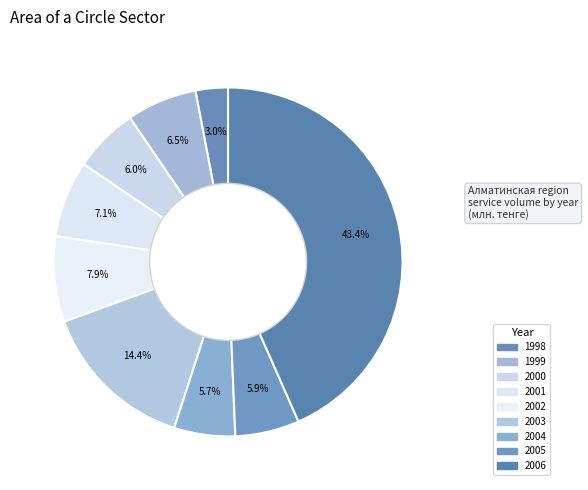

To the nearest percent, what is the combined percentage of 2005 and 2006?

49%